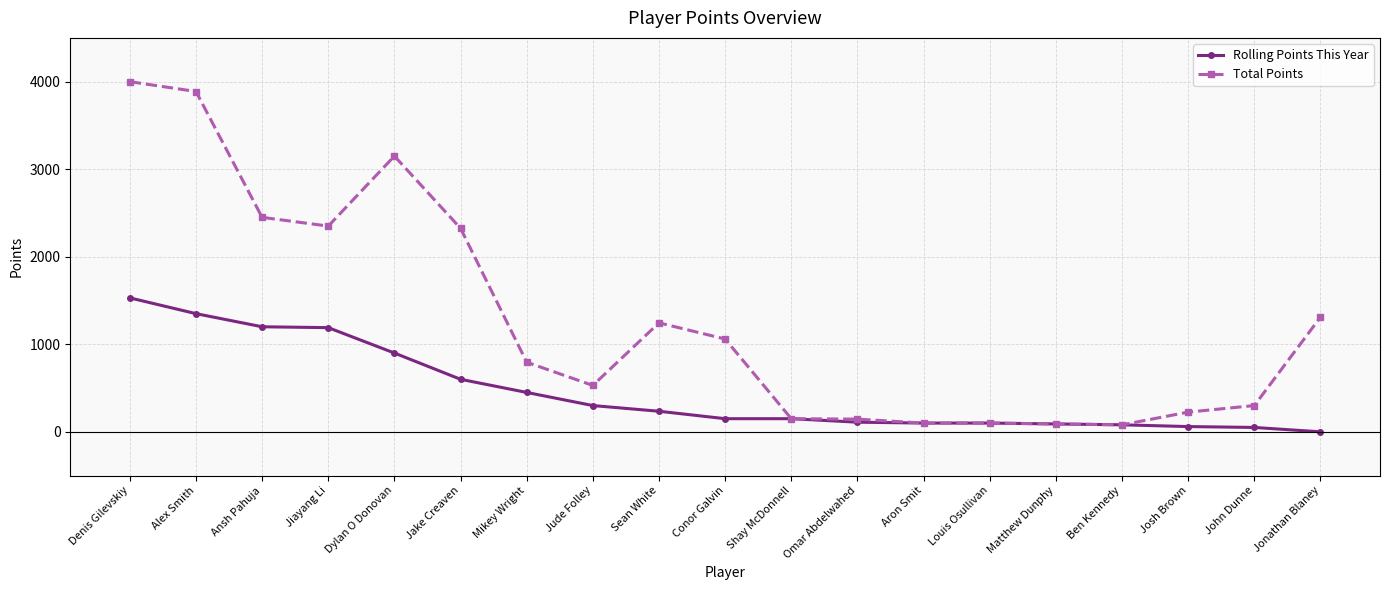

What is the sum of the Total Points values at Shay McDonnell and Conor Galvin?

1210.0